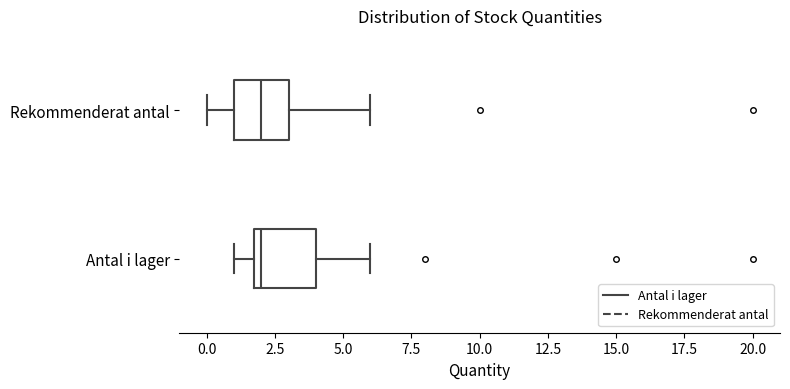

Where does the left whisker of the box for Antal i lager end on the x-axis? The values are not printed on the chart, so give them approximately, as read against the axis.

1